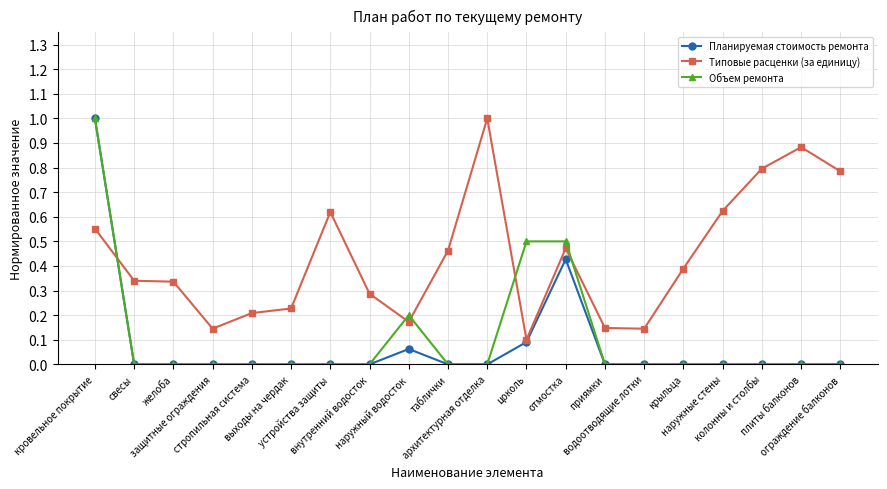

What are all the series names shown in the legend?

Планируемая стоимость ремонта, Типовые расценки (за единицу), Объем ремонта